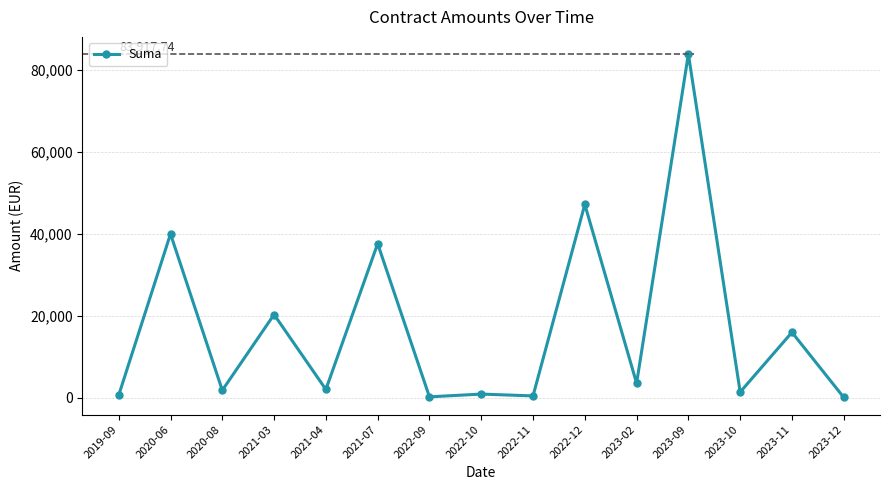

What is the difference between the maximum and minimum values?

83853.3